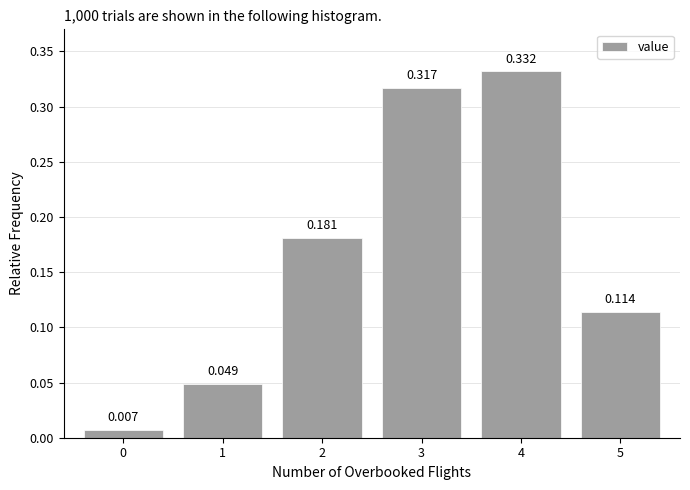

How many bars are there in total?

6